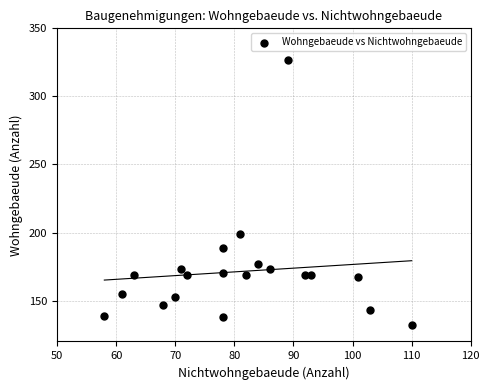

What Y value in the scatter plot is closest to 229?

199